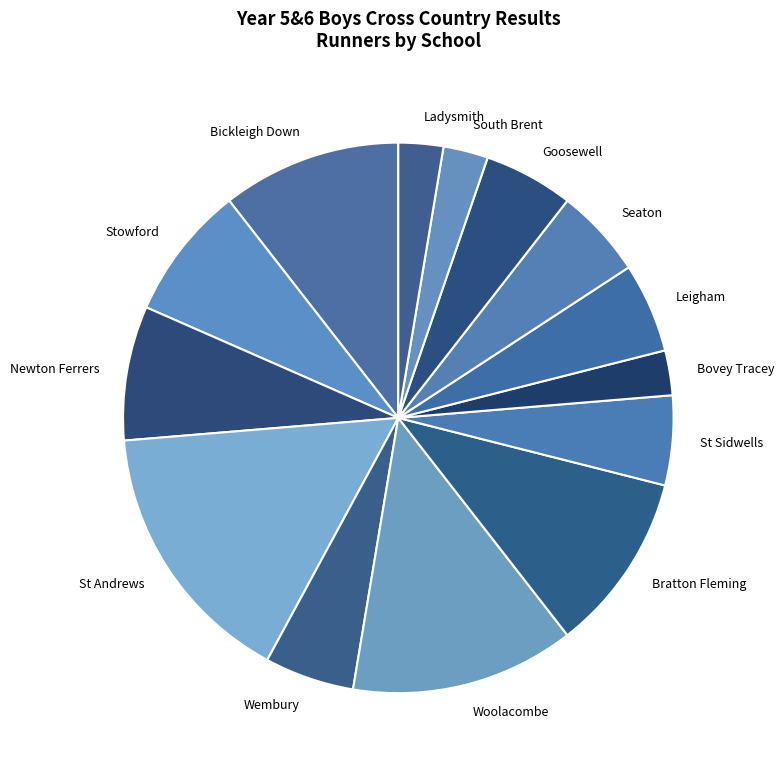

How many slices are in this pie chart?

14